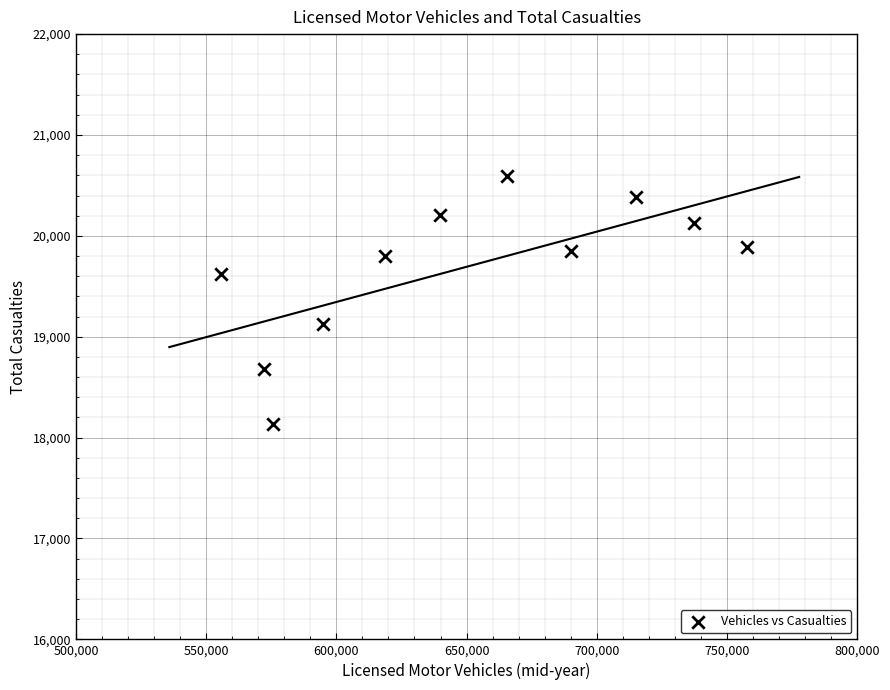

What is the range of X values (max minus min)?

201844